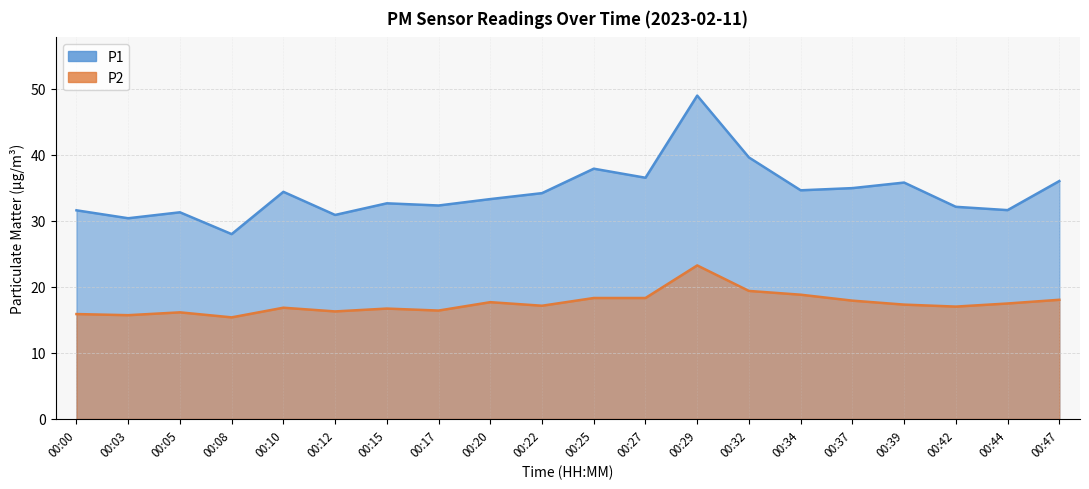

At which label does P1 first exceed 34?

00:10